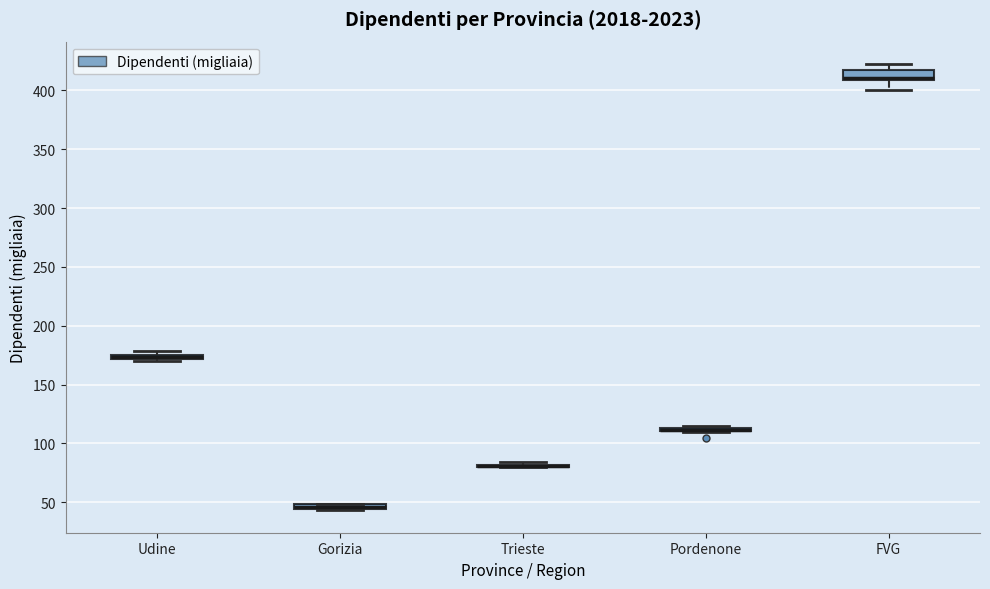

Which box is the tallest, from its lower edge to its upper edge?

FVG